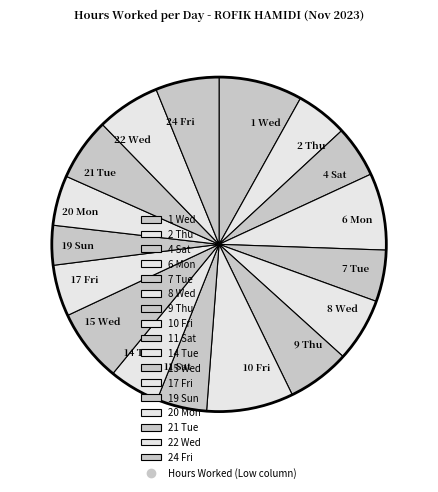

Is it true that 21 Tue is 6% of the pie?

True